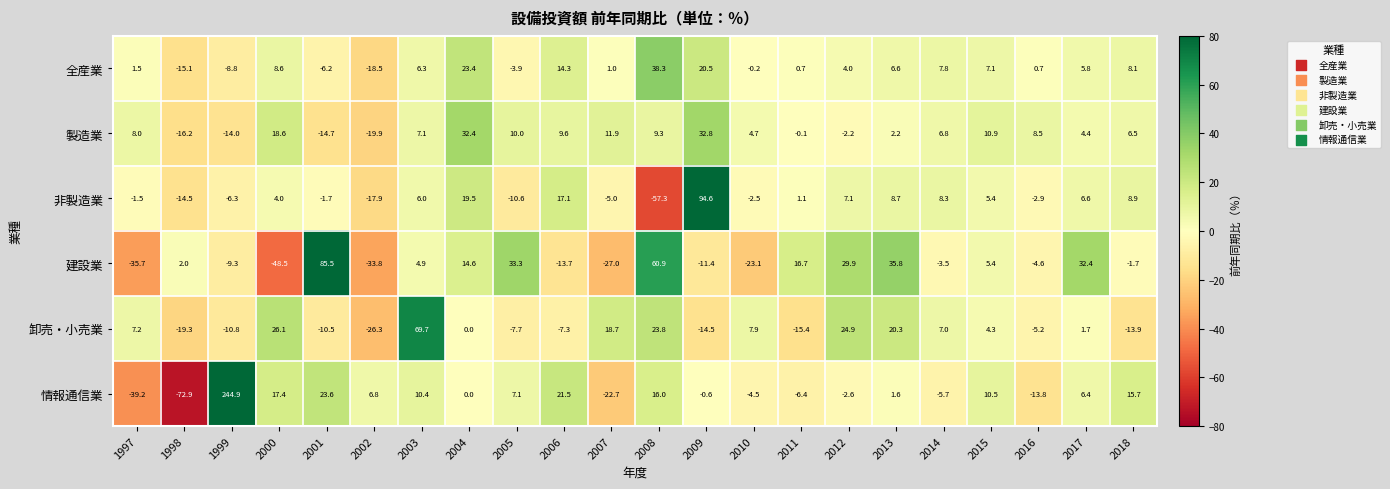

Where is 情報通信業 nearest to the value 86?

2001